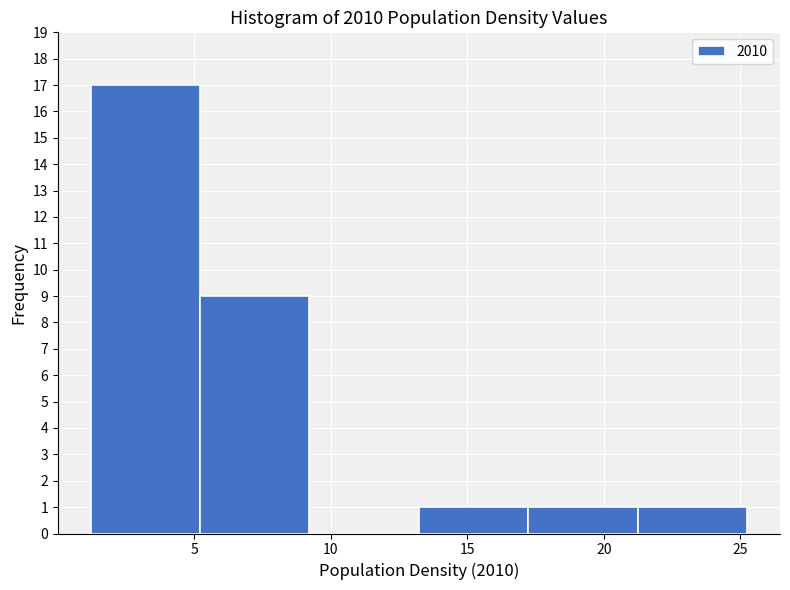

Which range on the x-axis has the tallest bar?

1.0 to 5.0